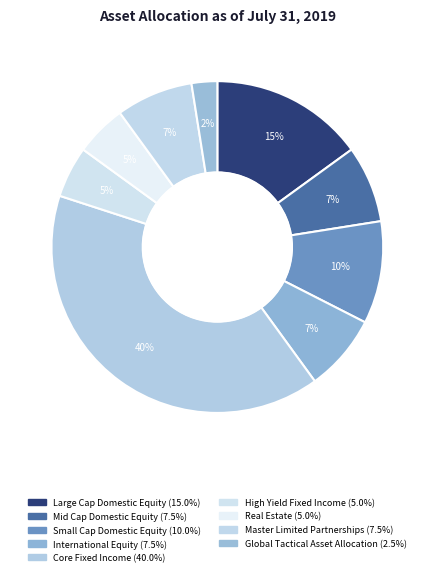

What percentage is the Master Limited Partnerships slice, to the nearest percent?

8%